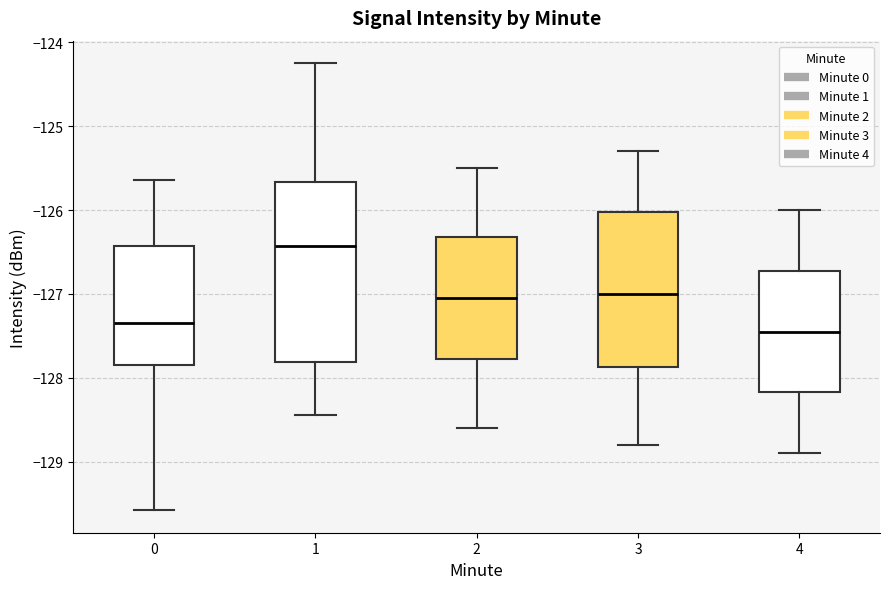

Reading left to right, read every box against the y-axis: the position of its median line, the range the box covers, and the ends of its whiskers. The values are not printed on the chart, so give them approximately, as read against the axis.

0: median -127.4, box -127.8 to -126.4, whiskers -129.6 to -125.6
1: median -126.4, box -127.8 to -125.7, whiskers -128.4 to -124.2
2: median -127.0, box -127.8 to -126.3, whiskers -128.6 to -125.5
3: median -127.0, box -127.9 to -126.0, whiskers -128.8 to -125.3
4: median -127.4, box -128.2 to -126.7, whiskers -128.9 to -126.0